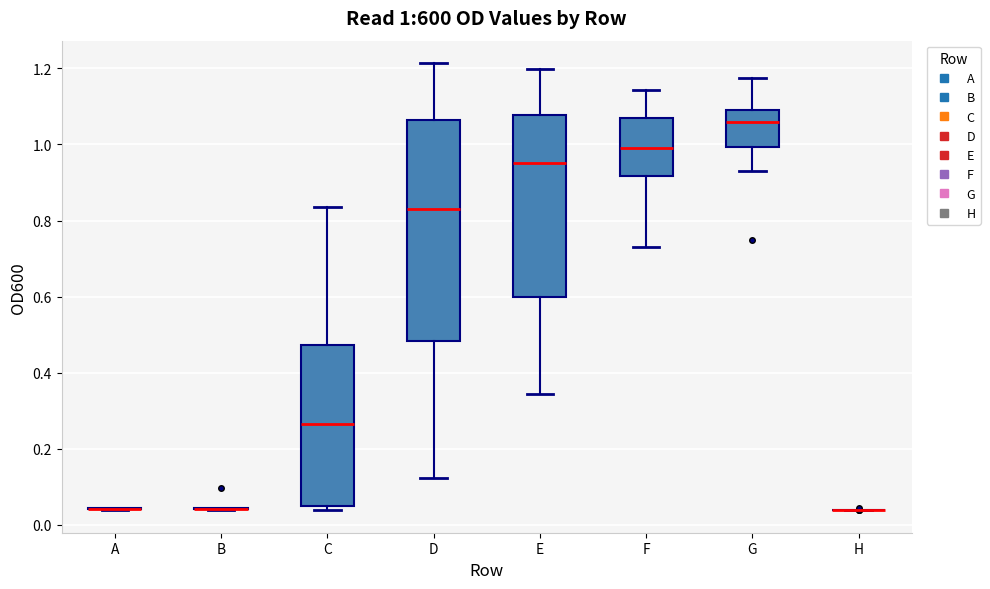

Comparing the boxes themselves (not the whiskers), which one is the tallest?

D